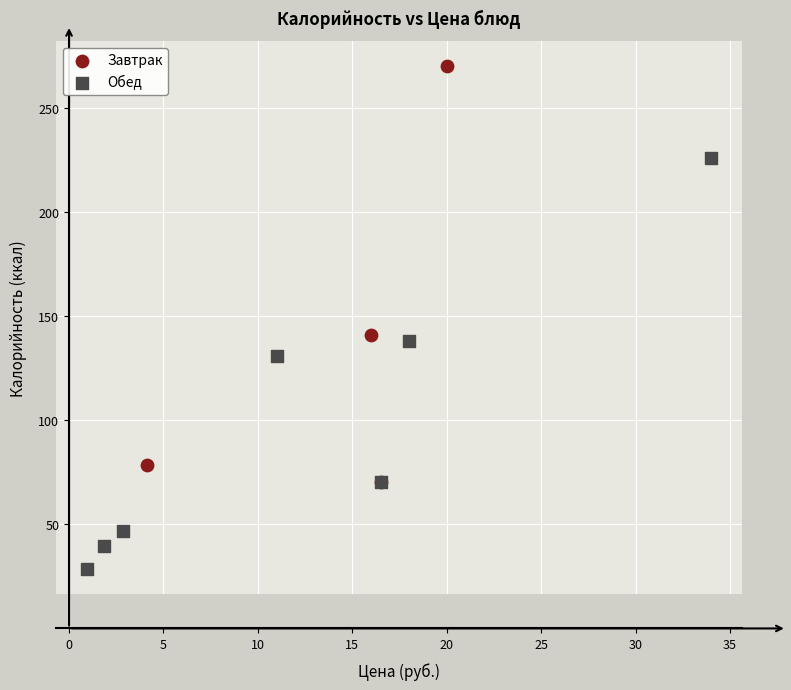

Which series contains the lowest Y value?

Обед